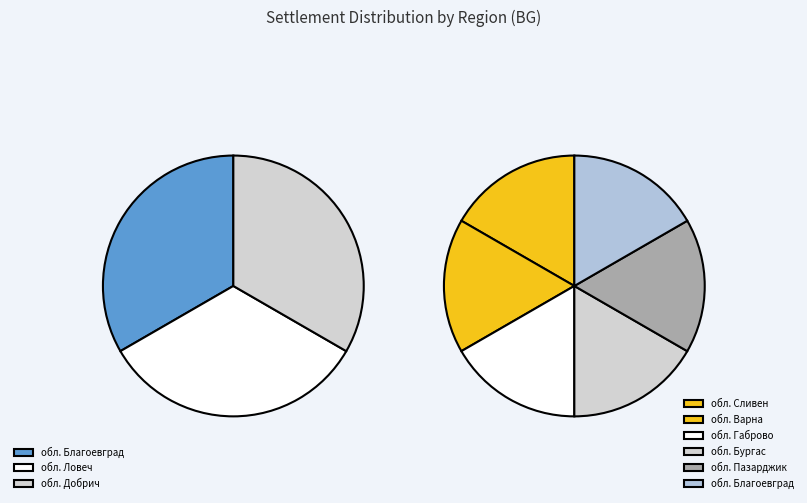

Which category has the biggest portion of the pie?

обл. Габрово